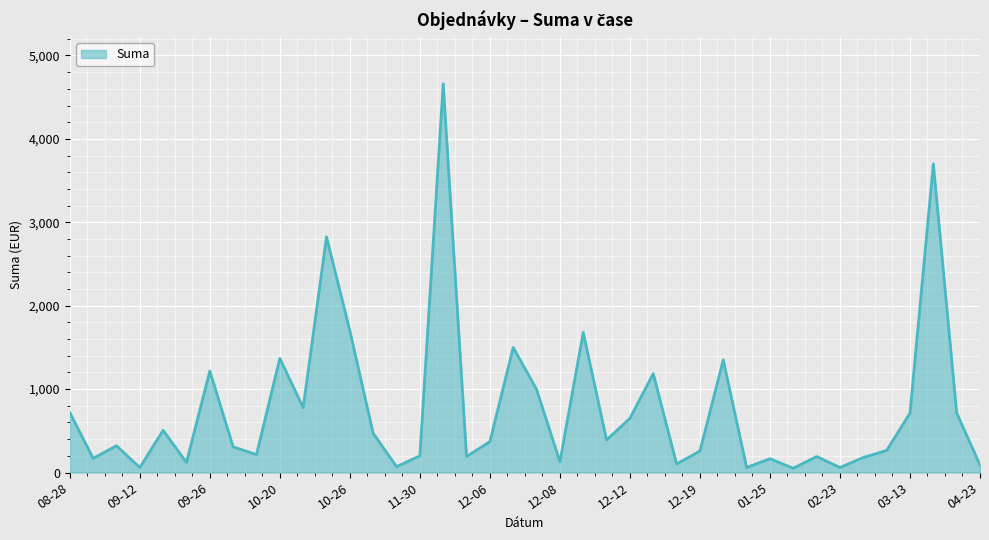

What is the maximum value shown in the chart?

4659.6